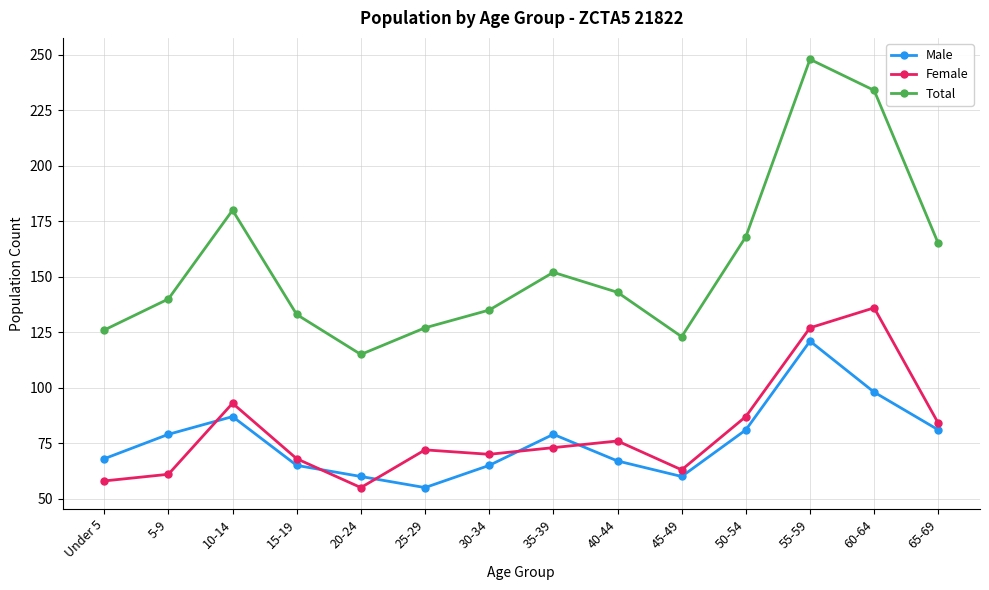

What is the spread (max minus min) of values at 5-9?

79